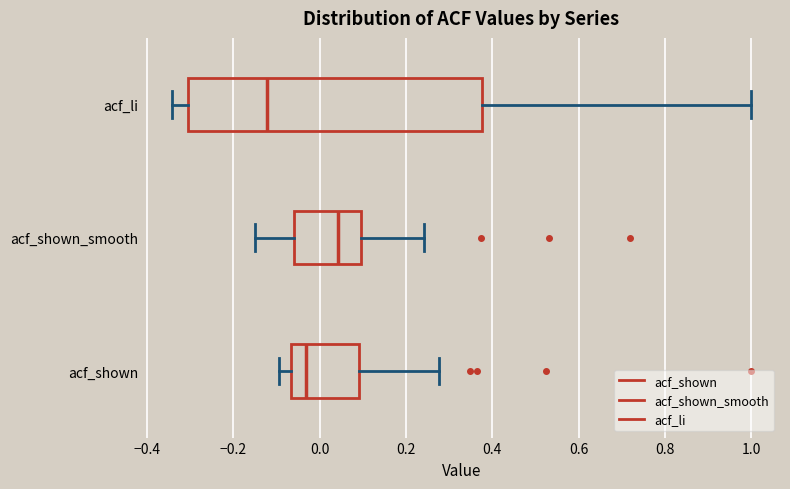

Which box is the widest, from its left edge to its right edge?

acf_li